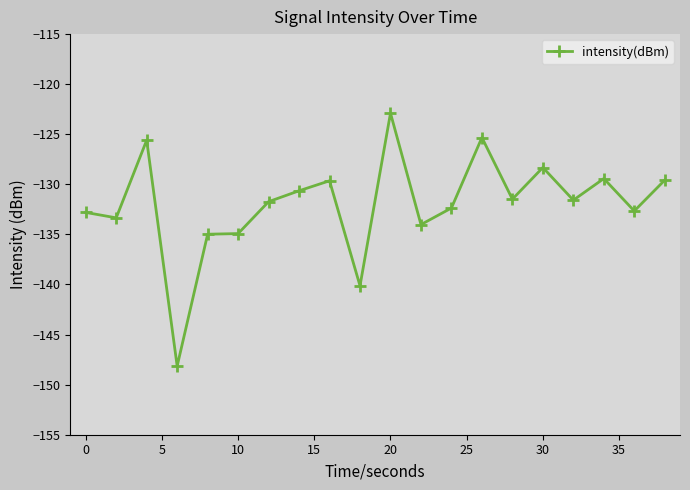

What is the sum of all values?

-2639.6